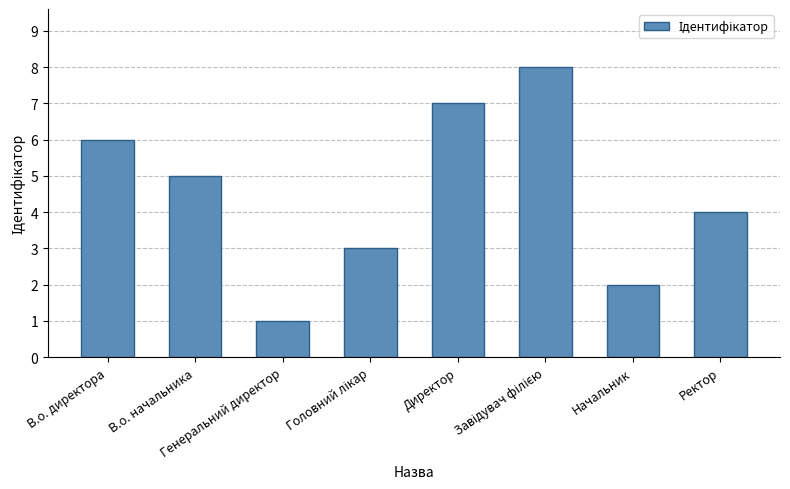

What is the maximum value shown in the chart?

8